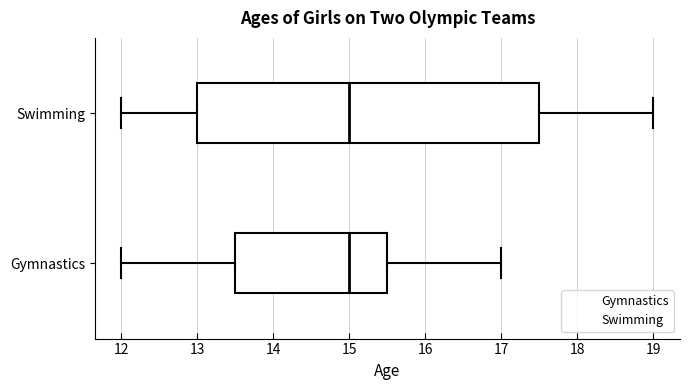

Reading bottom to top, read every box against the x-axis: the position of its median line, the range the box covers, and the ends of its whiskers. The values are not printed on the chart, so give them approximately, as read against the axis.

Gymnastics: median 15.0, box 13.5 to 15.5, whiskers 12.0 to 17.0
Swimming: median 15.0, box 13.0 to 17.5, whiskers 12.0 to 19.0